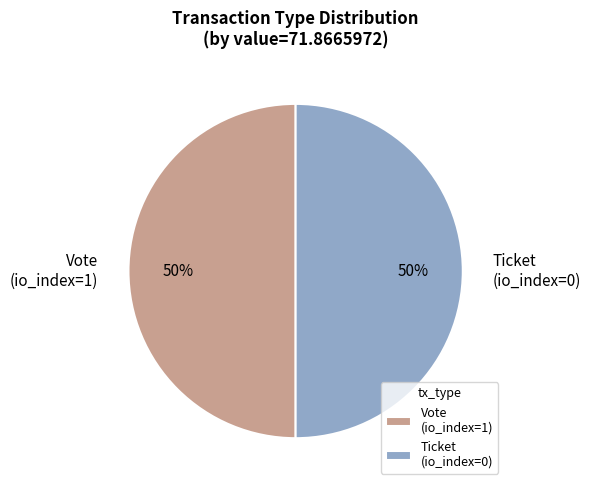

Is the sum of Ticket (io_index=0) and Vote (io_index=1) greater than half?

Yes